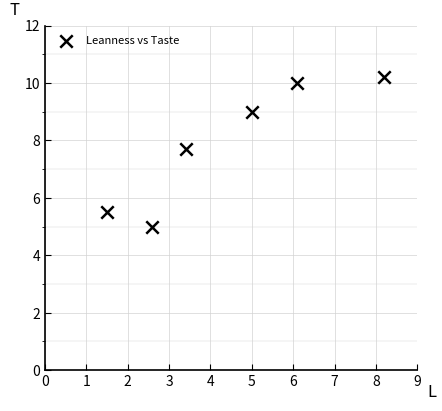

What is the average X value?

4.5